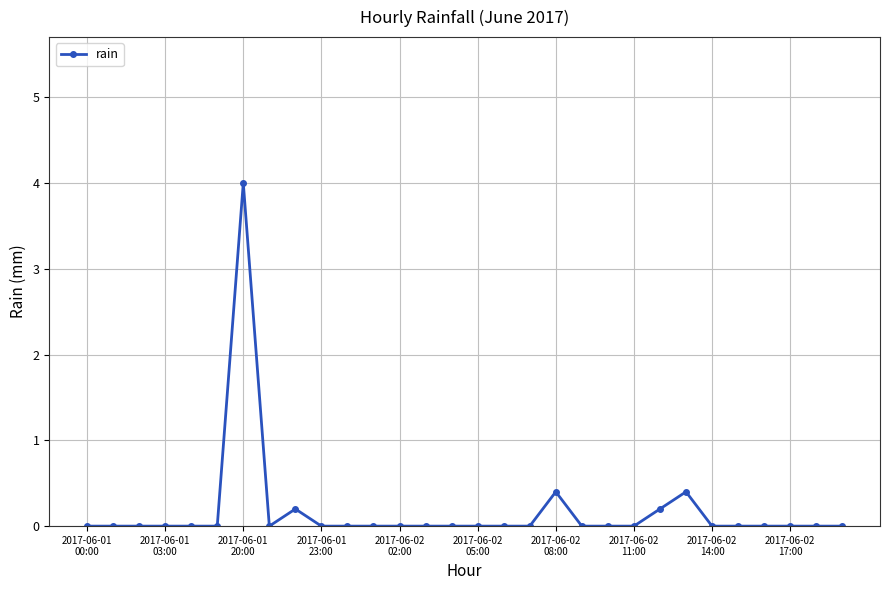

How many categories are shown in the chart?

30